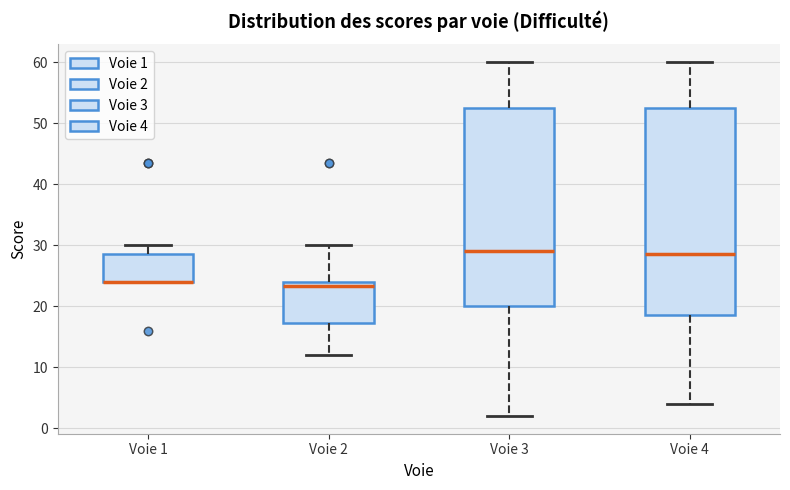

Reading left to right, read every box against the y-axis: the position of its median line, the range the box covers, and the ends of its whiskers. The values are not printed on the chart, so give them approximately, as read against the axis.

Voie 1: median 24 (drawn on the box's lower edge), box 24 to 29, whiskers 24 to 30
Voie 2: median 23, box 17 to 24, whiskers 12 to 30
Voie 3: median 29, box 20 to 53, whiskers 2 to 60
Voie 4: median 29, box 19 to 53, whiskers 4 to 60